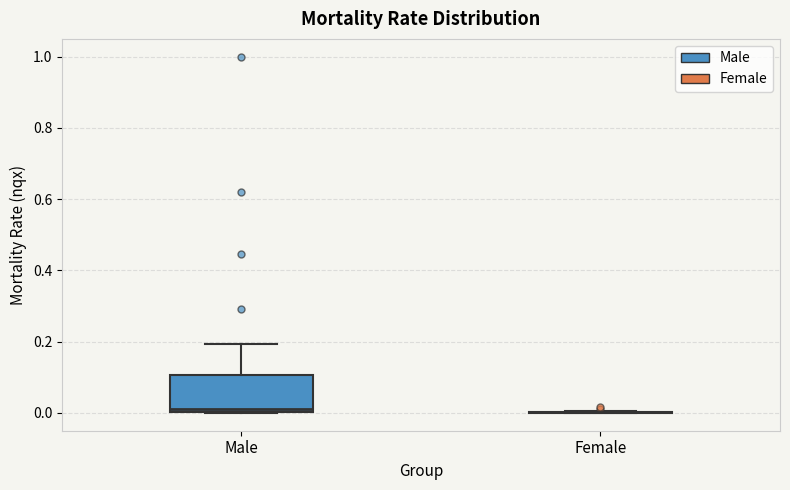

Reading left to right, transcribe this box plot: for each box, give where its median line is, the range the box spans, and where its two whiskers end, as read against the y-axis. The values are not printed on the chart, so give them approximately, as read against the axis.

Male: median 0.02, box 0.00 to 0.10, whiskers 0.00 to 0.20
Female: box collapsed to a line at 0.00, whiskers 0.00 to 0.00